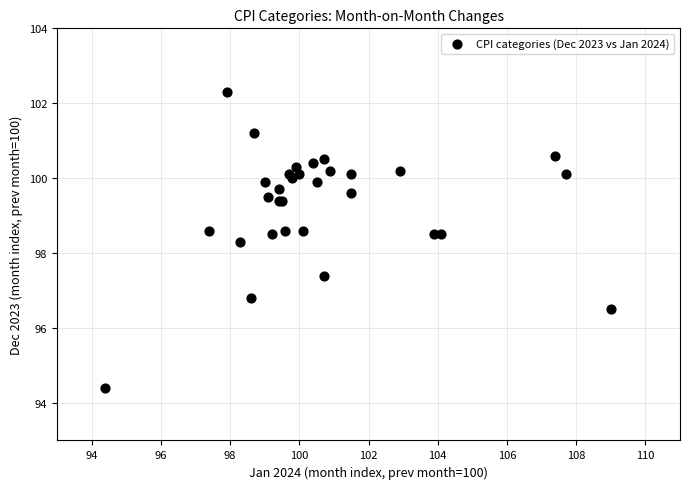

What Y value in the scatter plot is closest to 98?

98.3